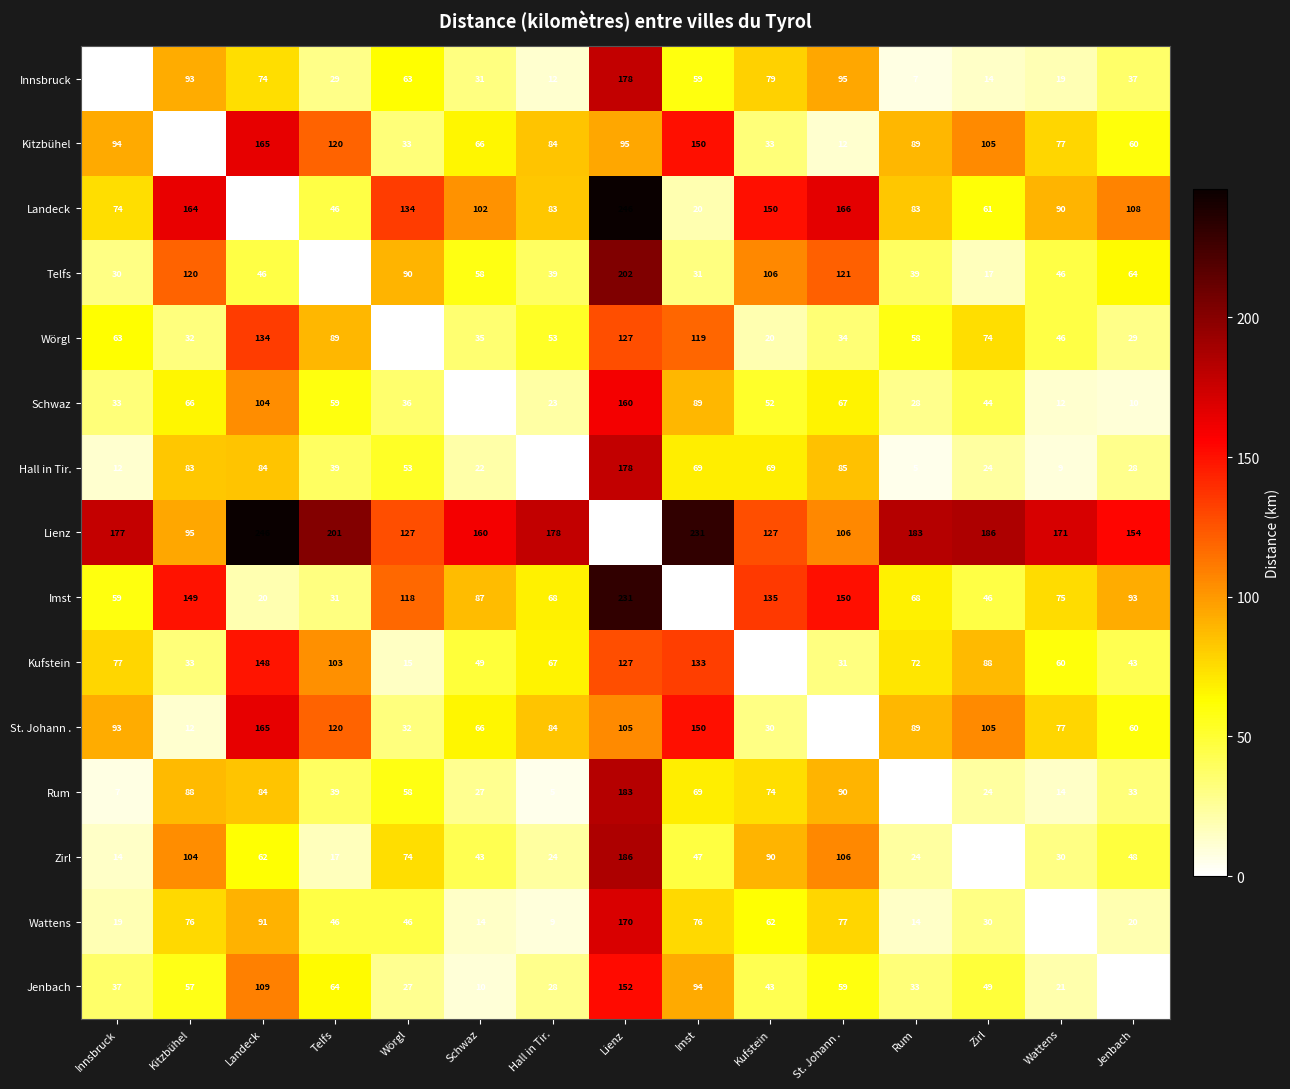

What is the sum of the Schwaz values at Kufstein and Wörgl?

88